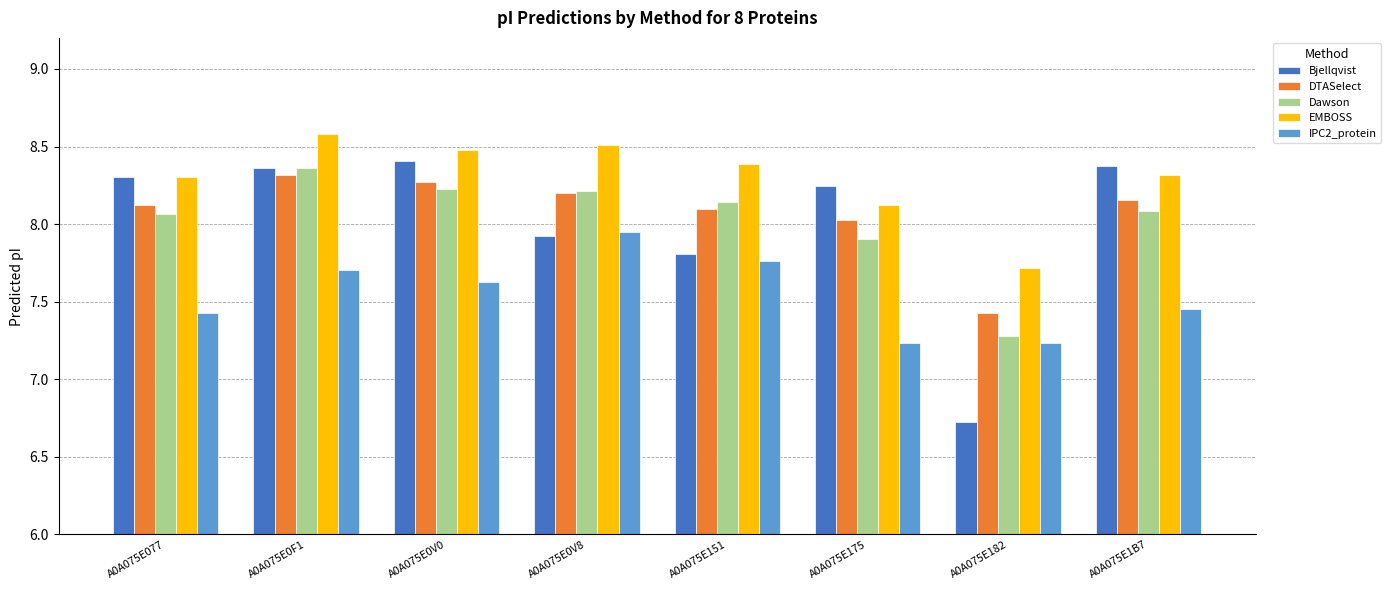

What is the average value of the EMBOSS series?

8.3